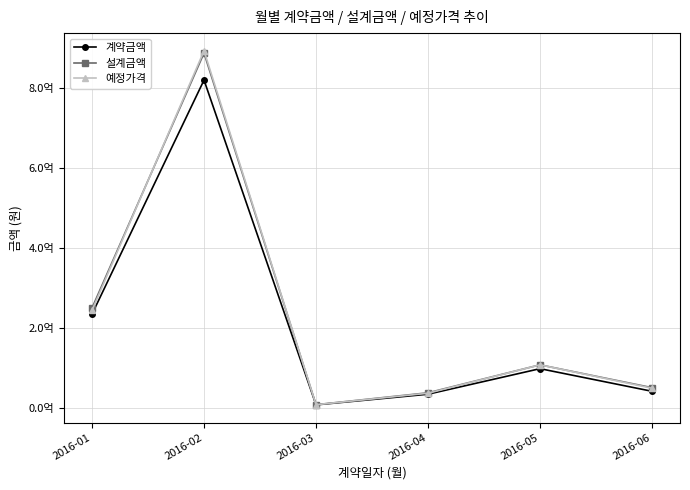

In 계약금액, how many points are lower than both neighbors (excluding endpoints)?

1